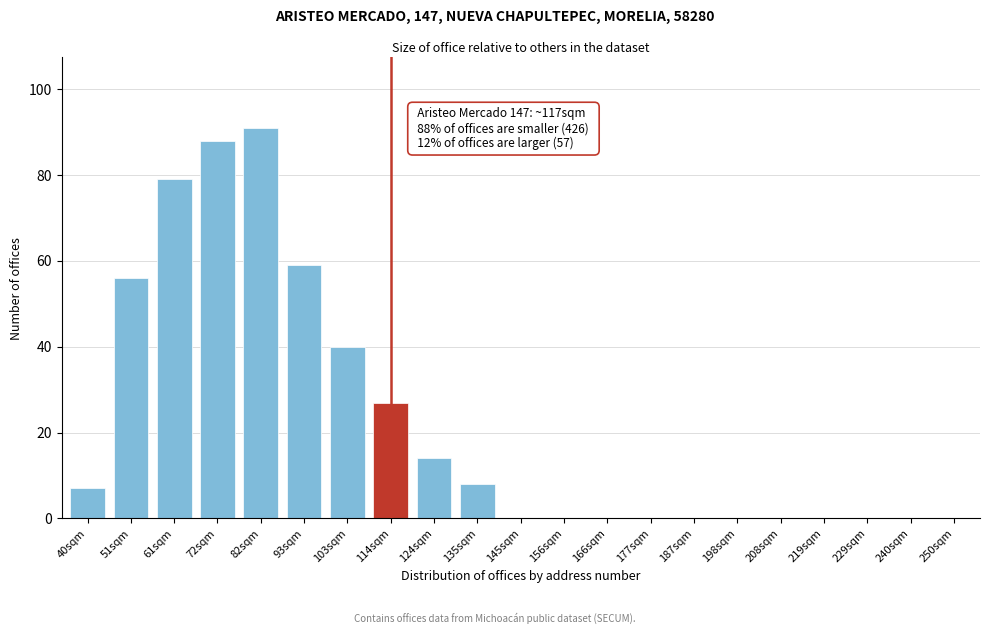

Reading left to right, list all the values displayed in this chart.

40sqm=7	51sqm=56	61sqm=79	72sqm=88	82sqm=91	93sqm=59	103sqm=40	114sqm=27	124sqm=14	135sqm=8	145sqm=0	156sqm=0	166sqm=0	177sqm=0	187sqm=0	198sqm=0	208sqm=0	219sqm=0	229sqm=0	240sqm=0	250sqm=0